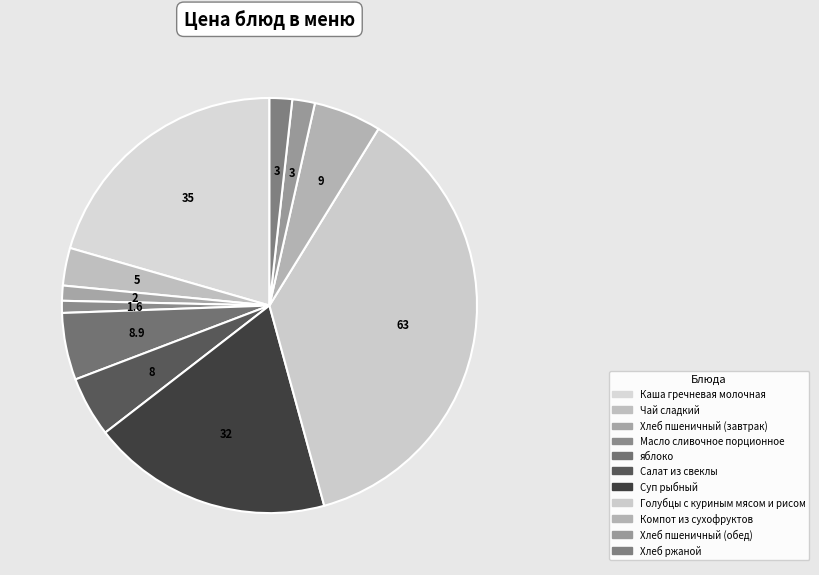

Count the number of slices in the pie.

11